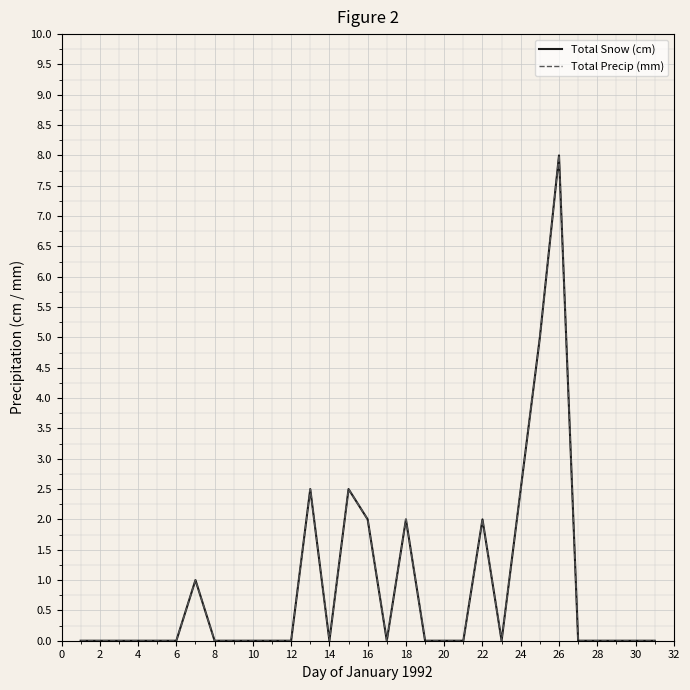

Does the chart display data point markers on the line(s)?

No